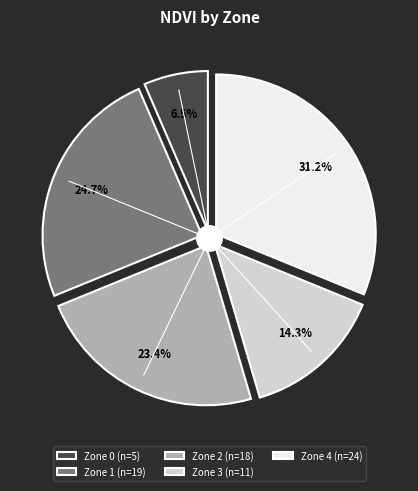

To the nearest percent, what percentage of the pie is Zone 3?

14%